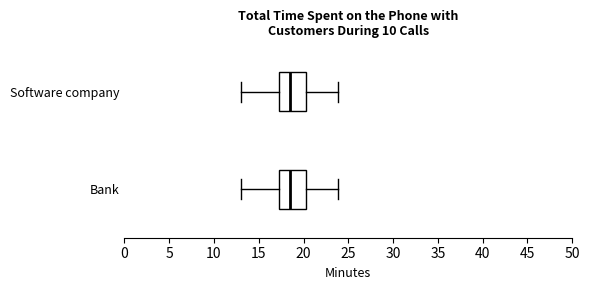

Where does the left whisker of the box for Software company end on the x-axis? The values are not printed on the chart, so give them approximately, as read against the axis.

13.0